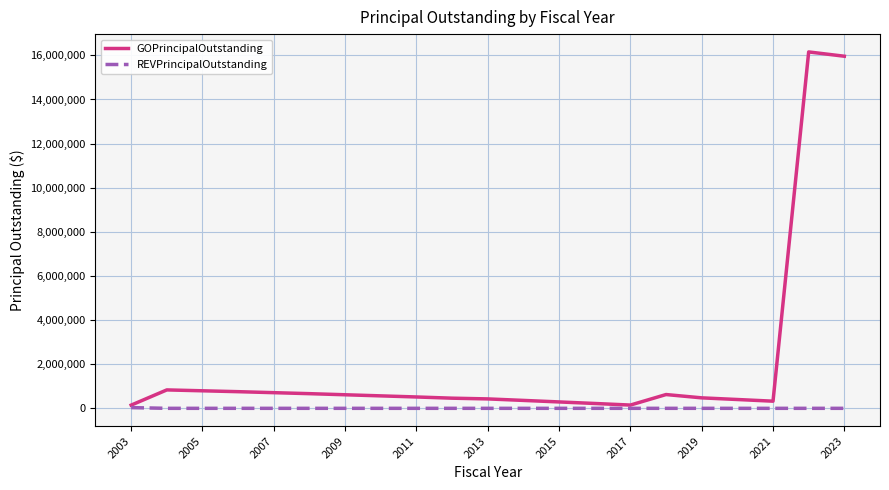

List the series in order of their peak value, lowest first.

REVPrincipalOutstanding, GOPrincipalOutstanding